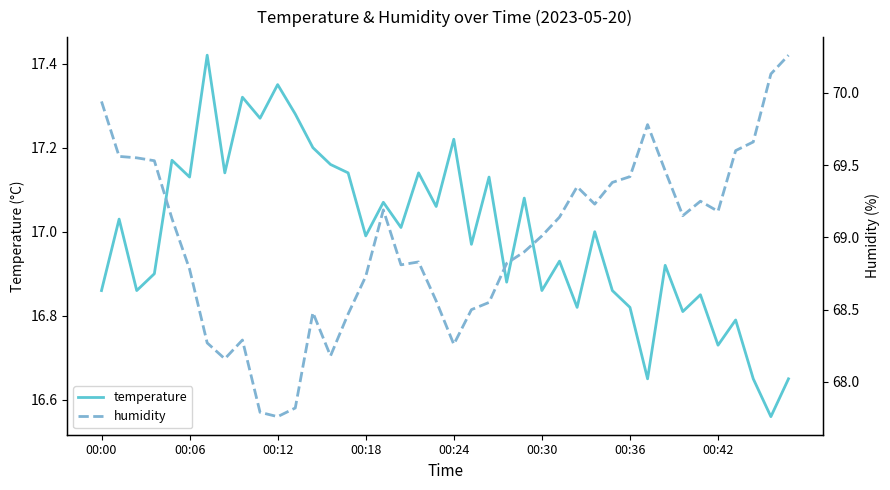

At which label does humidity first exceed 69?

00:00